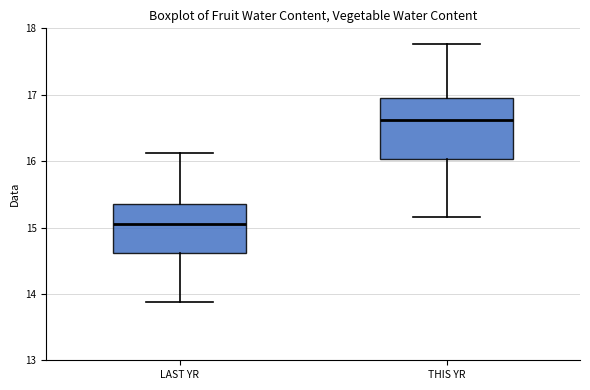

Reading left to right, read every box against the y-axis: the position of its median line, the range the box covers, and the ends of its whiskers. The values are not printed on the chart, so give them approximately, as read against the axis.

LAST YR: median 15.1, box 14.6 to 15.4, whiskers 13.9 to 16.1
THIS YR: median 16.6, box 16.0 to 17.0, whiskers 15.2 to 17.8